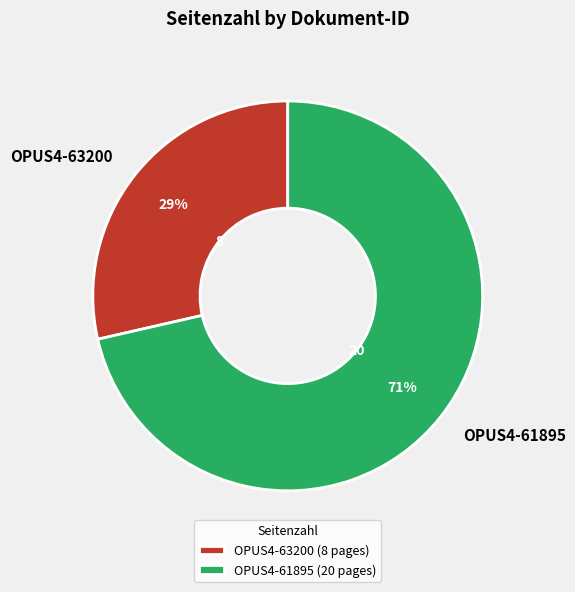

Which category has the smallest portion of the pie?

OPUS4-63200